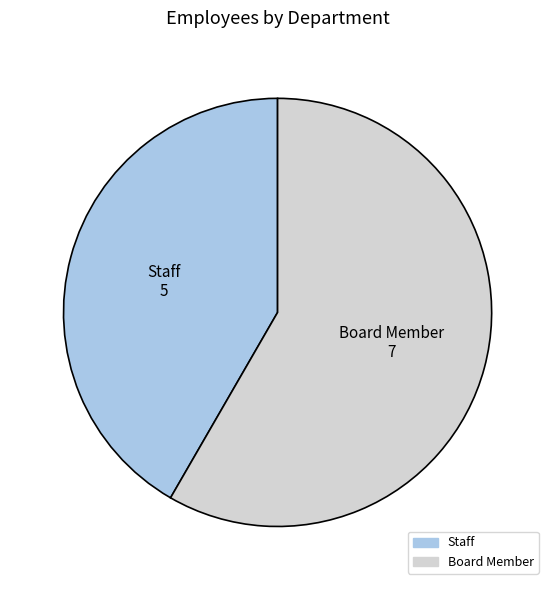

Rank the categories by value from lowest to highest.

Staff, Board Member